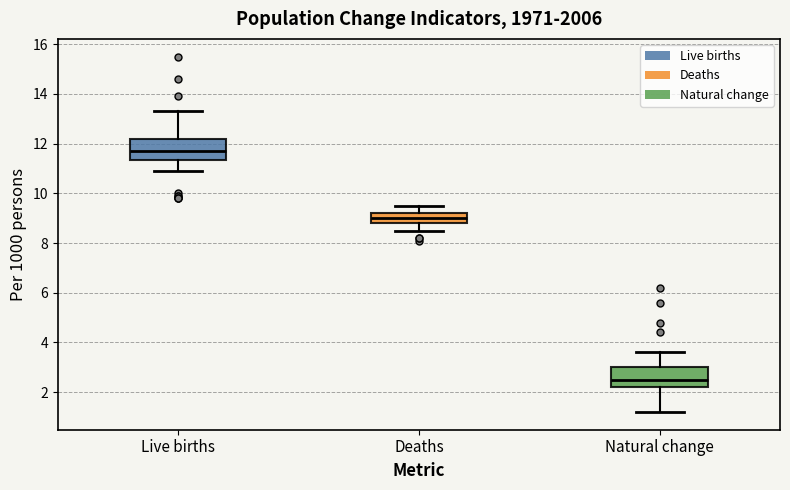

Reading left to right, transcribe this box plot: for each box, give where its median line is, the range the box spans, and where its two whiskers end, as read against the y-axis. The values are not printed on the chart, so give them approximately, as read against the axis.

Live births: median 11.8, box 11.4 to 12.2, whiskers 11.0 to 13.4
Deaths: median 9.0, box 8.8 to 9.2, whiskers 8.6 to 9.6
Natural change: median 2.6, box 2.2 to 3.0, whiskers 1.2 to 3.6